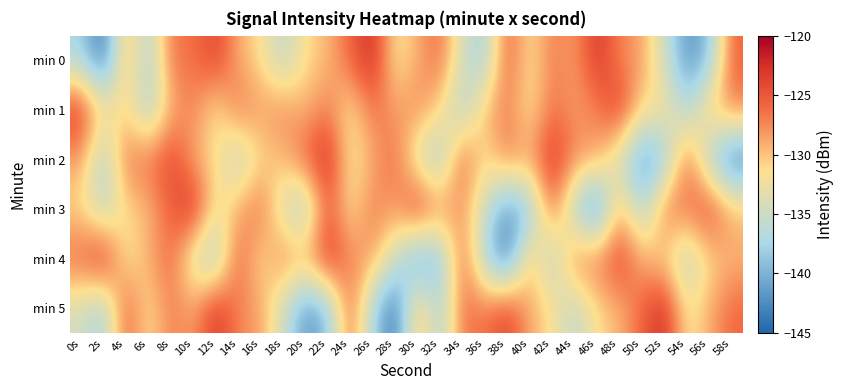

What is the minimum value shown in the chart?

-144.5